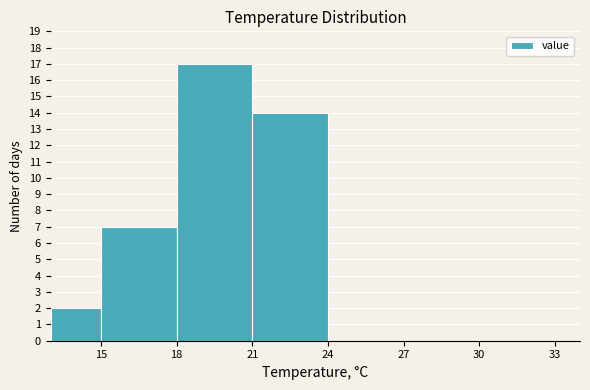

Reading left to right, list every bar in this chart as the range it spans on the x-axis followed by its height. The values are not printed on the chart, so give them approximately, as read against the axis.

13 to 15: 2
15 to 18: 7
18 to 21: 17
21 to 24: 14
24 to 27: 0
27 to 30: 0
30 to 33: 0